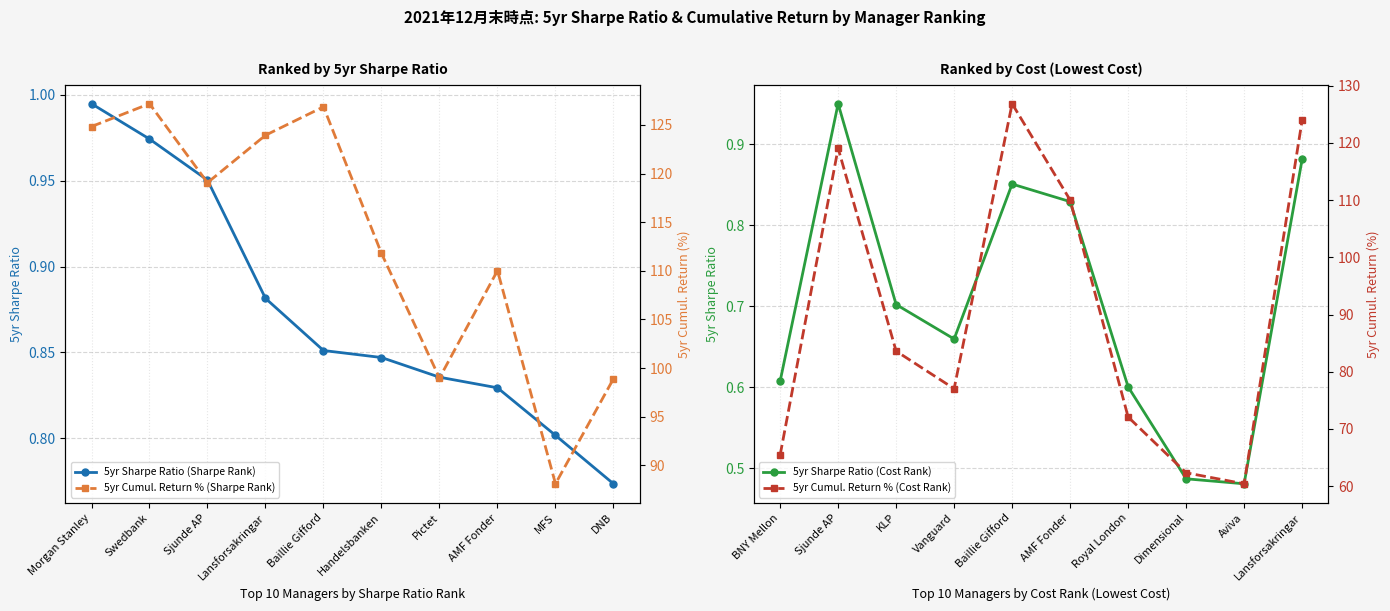

Does the chart display data point markers on the line(s)?

Yes